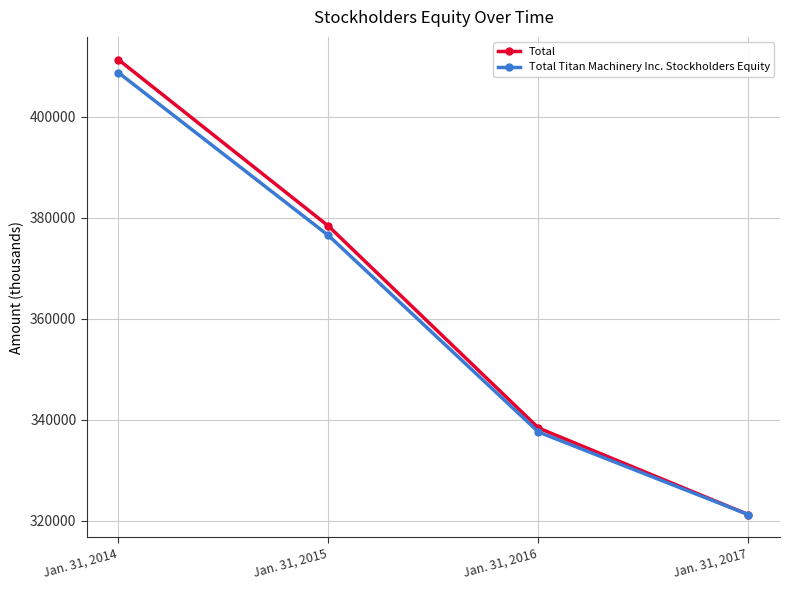

Which series changed the most between Jan. 31, 2015 and Jan. 31, 2017?

Total